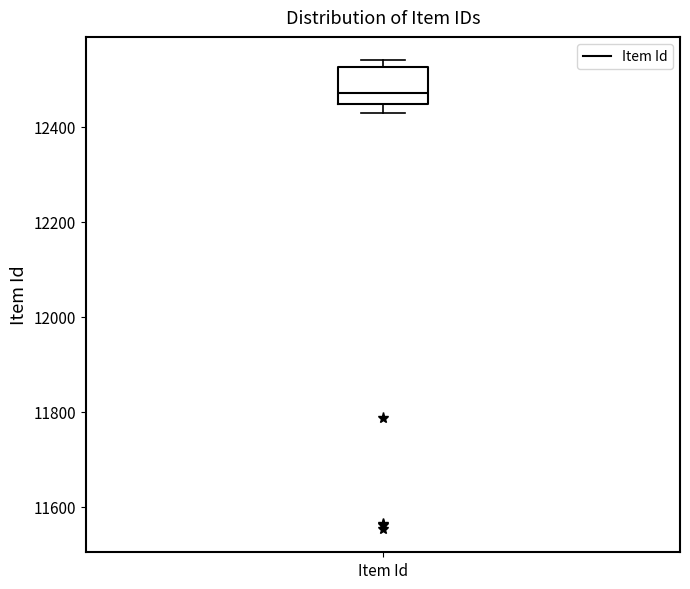

Transcribe this box plot: give where the median line is, the range the box spans, and where the two whiskers end, as read against the y-axis. The values are not printed on the chart, so give them approximately, as read against the axis.

median 12480, box 12440 to 12520, whiskers 12420 to 12540